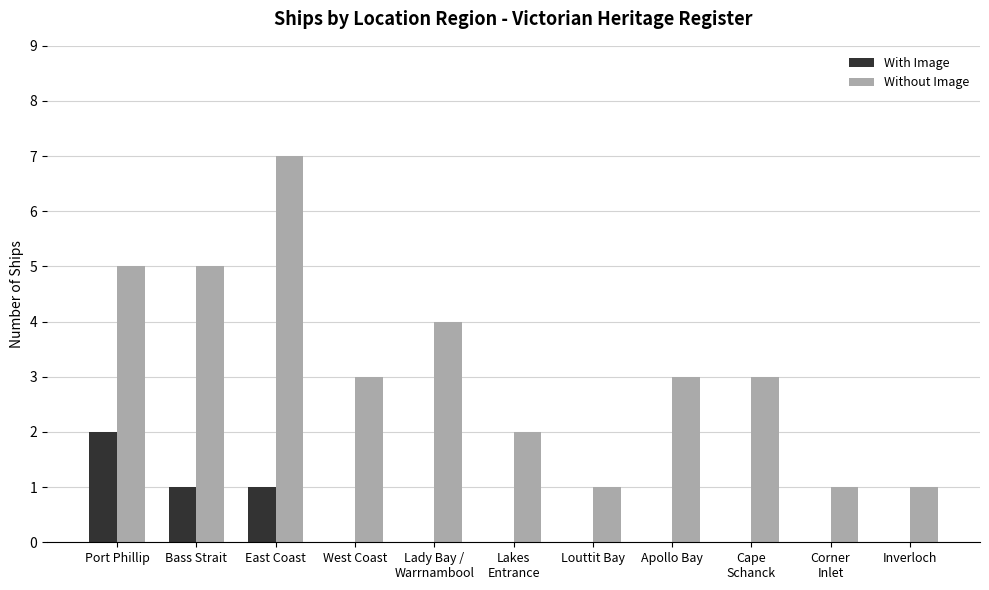

How many categories are shown in the chart?

11